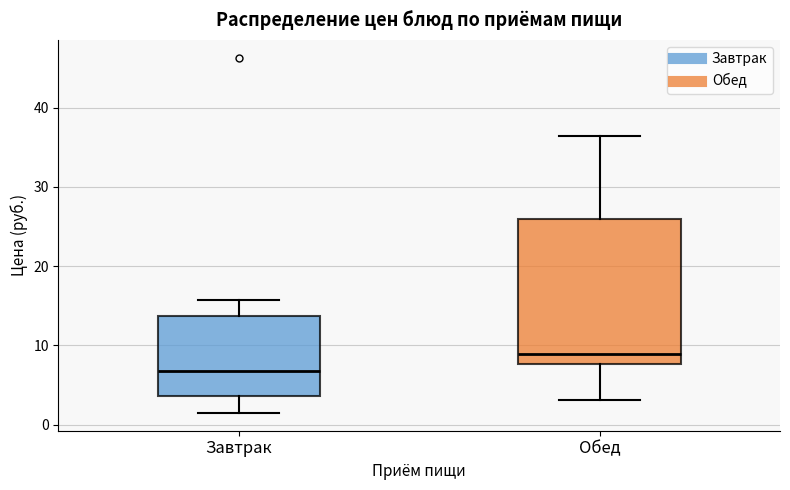

Where does the median line of the box for Завтрак sit on the y-axis? The values are not printed on the chart, so give them approximately, as read against the axis.

7